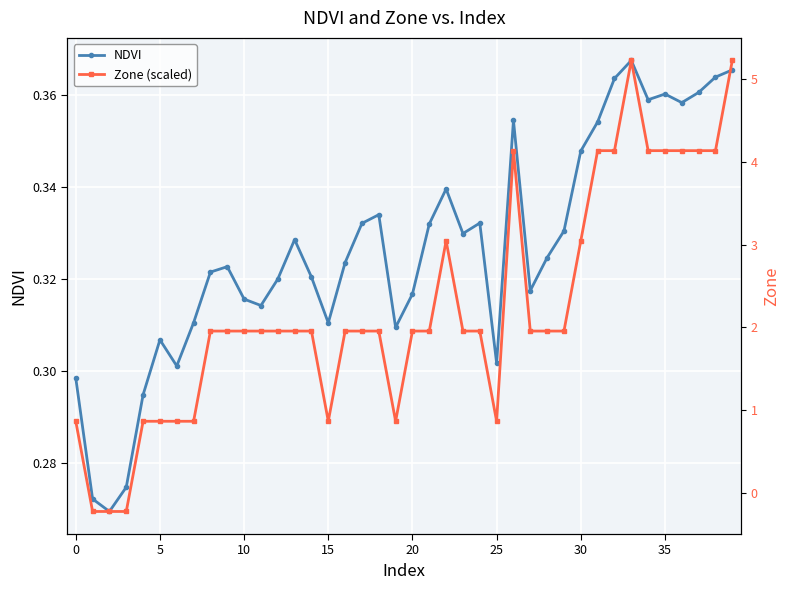

What is the label of the 16th point from the right?

24